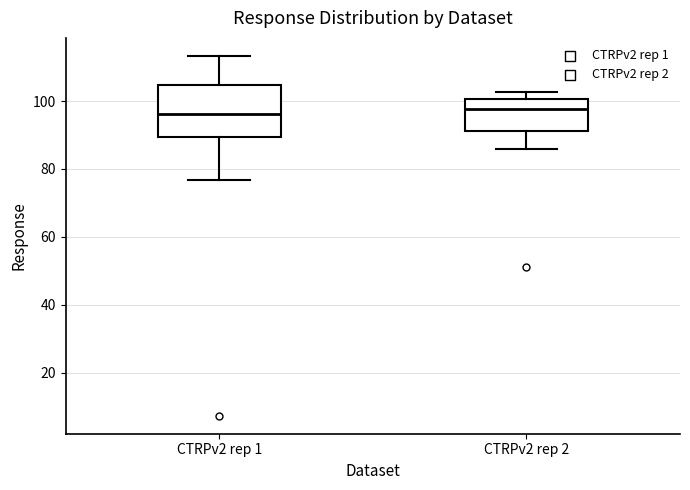

Reading left to right, transcribe this box plot: for each box, give where its median line is, the range the box spans, and where its two whiskers end, as read against the y-axis. The values are not printed on the chart, so give them approximately, as read against the axis.

CTRPv2 rep 1: median 96, box 90 to 104, whiskers 76 to 114
CTRPv2 rep 2: median 98, box 92 to 100, whiskers 86 to 102